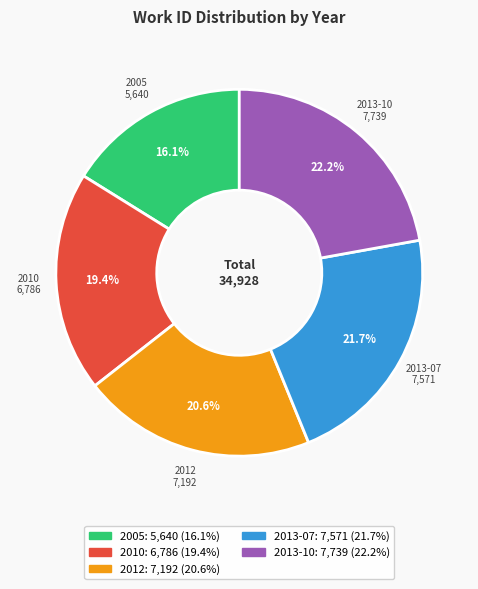

To the nearest percent, what is the combined percentage of 2010 and 2013-10?

42%